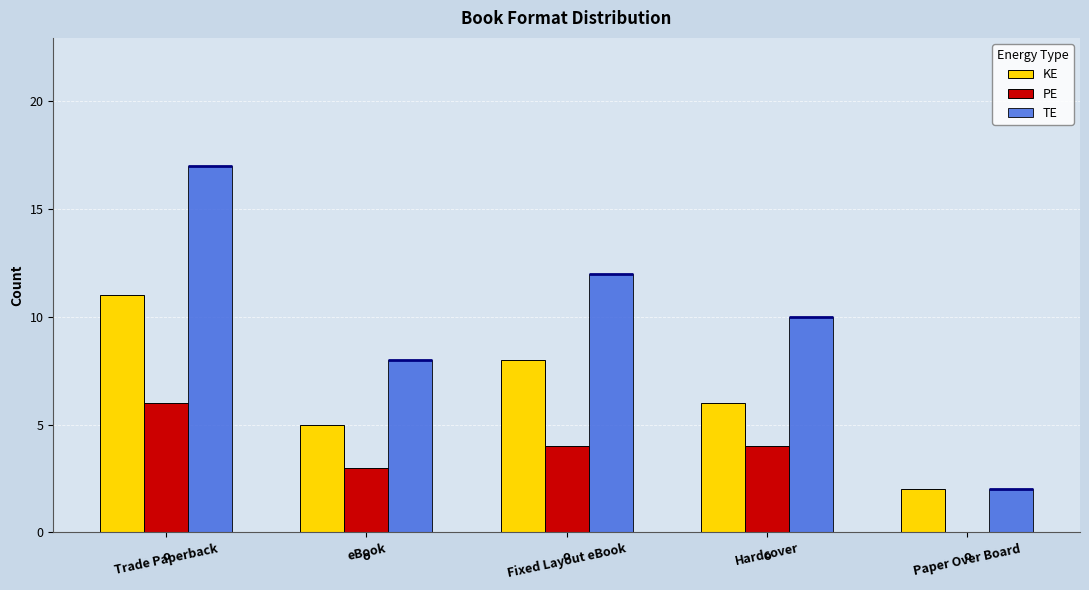

At which label does TE reach its peak?

Trade Paperback